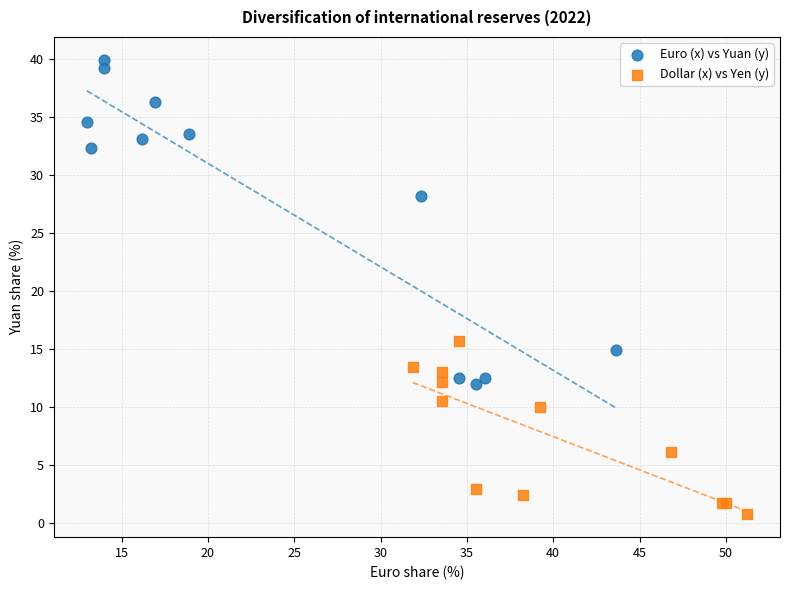

Which series contains the highest Y value?

Euro (x) vs Yuan (y)